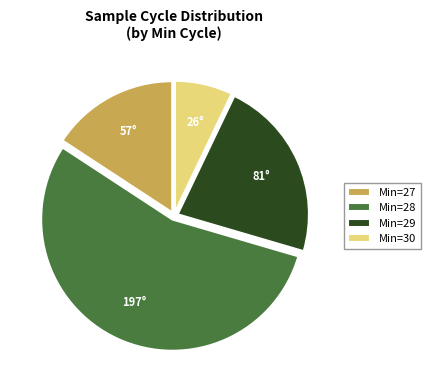

Which slice is the smallest?

Min=30